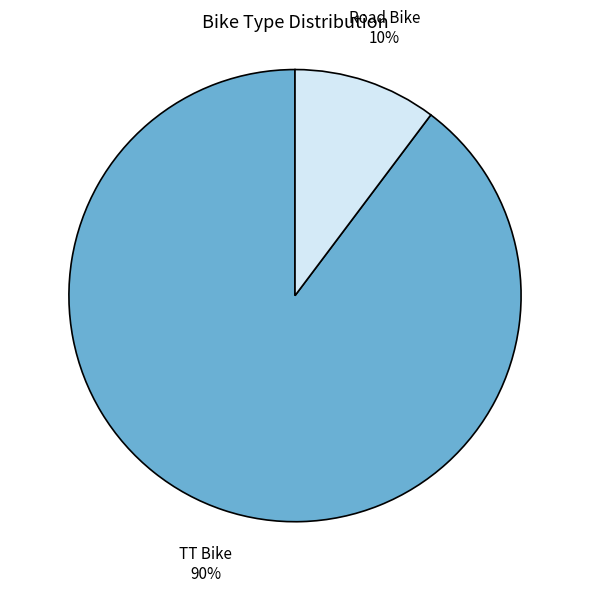

Does TT Bike represent more than half of the total?

Yes